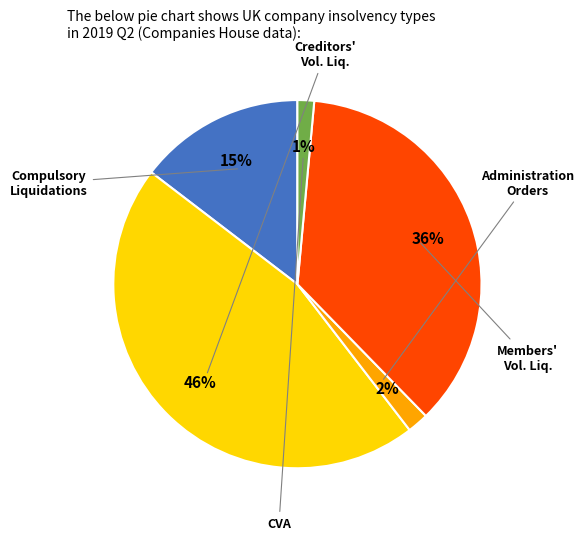

Does any single category account for the majority?

No